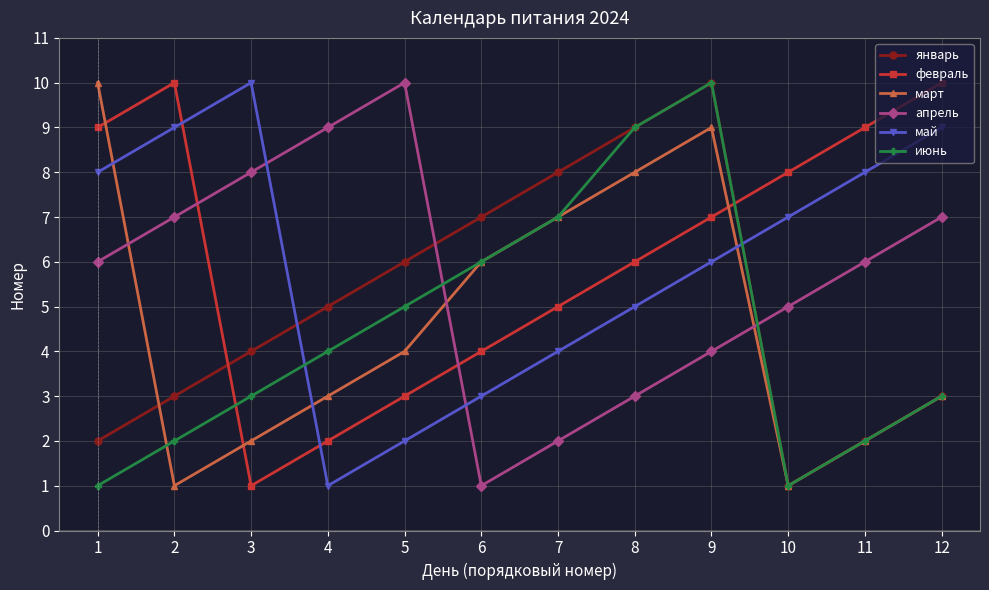

True or false: февраль and март intersect in this chart.

True